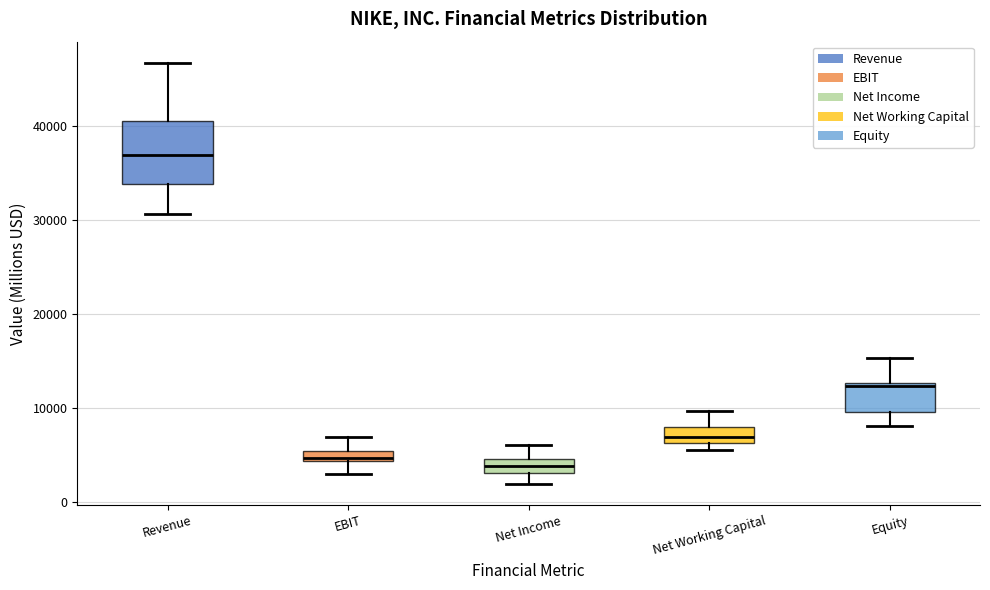

Where is the upper edge of the box for EBIT on the y-axis? The values are not printed on the chart, so give them approximately, as read against the axis.

5000